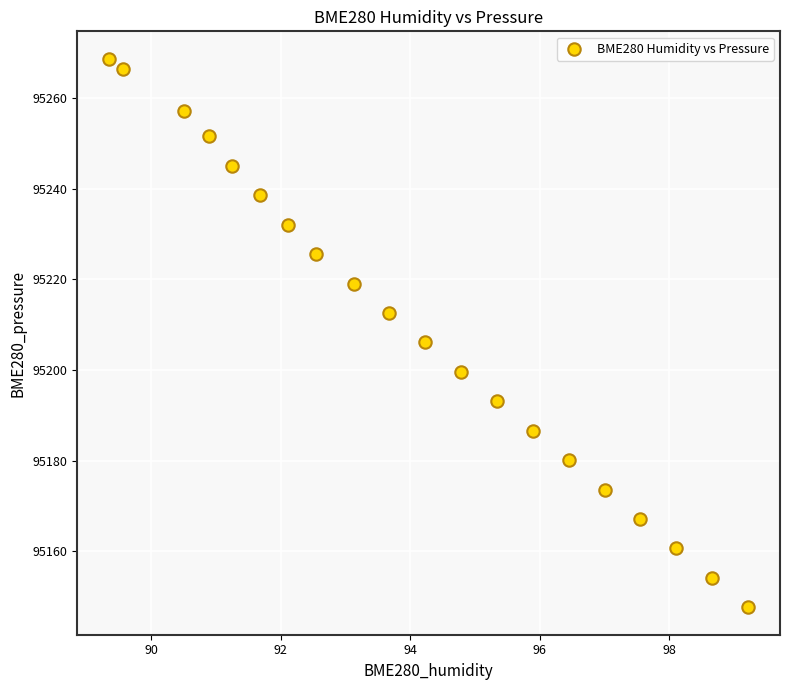

What Y value in the scatter plot is closest to 95208?

95206.1